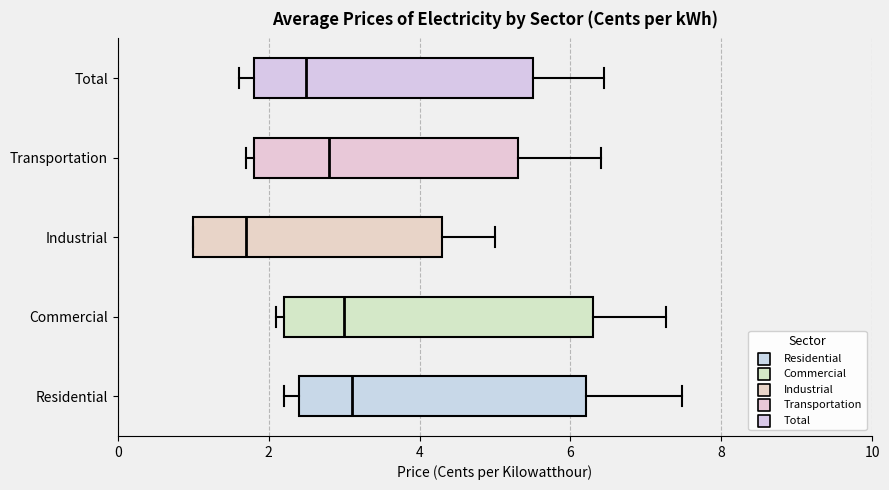

Where does the median line of the box for Commercial sit on the x-axis? The values are not printed on the chart, so give them approximately, as read against the axis.

3.0